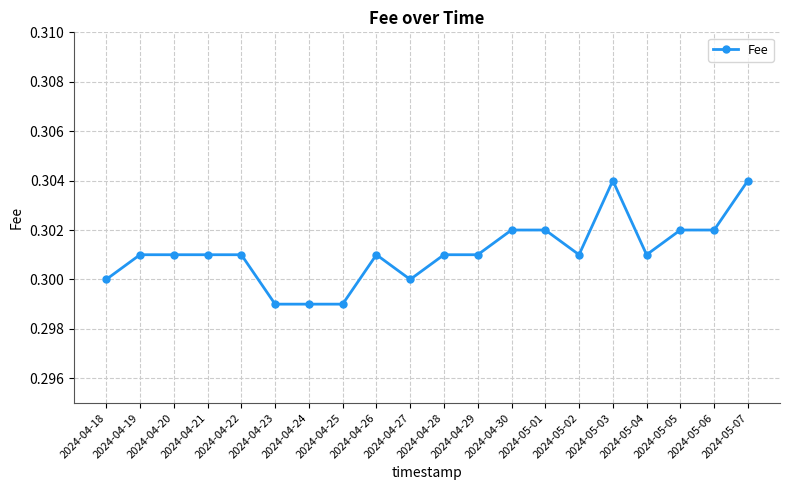

What is the sum of the values at 2024-05-03 and 2024-04-30?

0.6